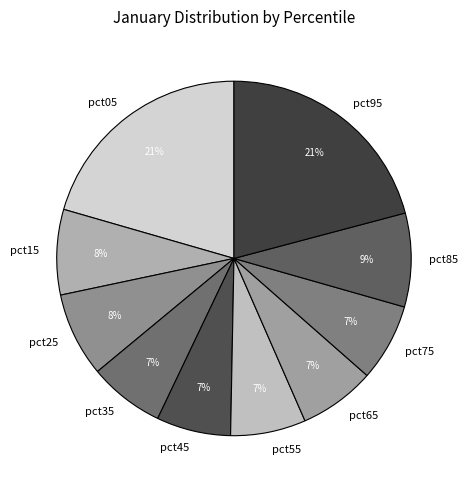

What percentage is the pct15 slice, to the nearest percent?

8%